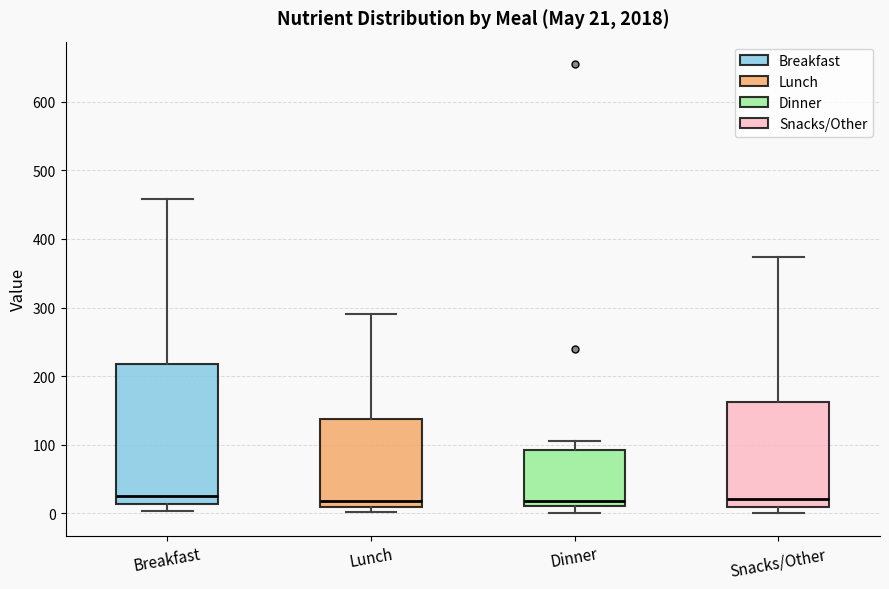

Which box is the tallest, from its lower edge to its upper edge?

Breakfast